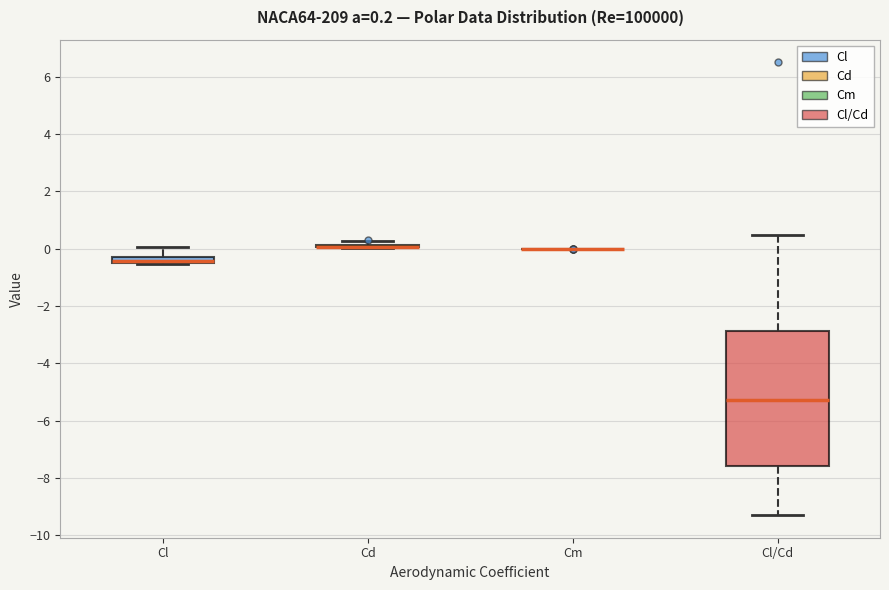

Which box is the tallest, from its lower edge to its upper edge?

Cl/Cd